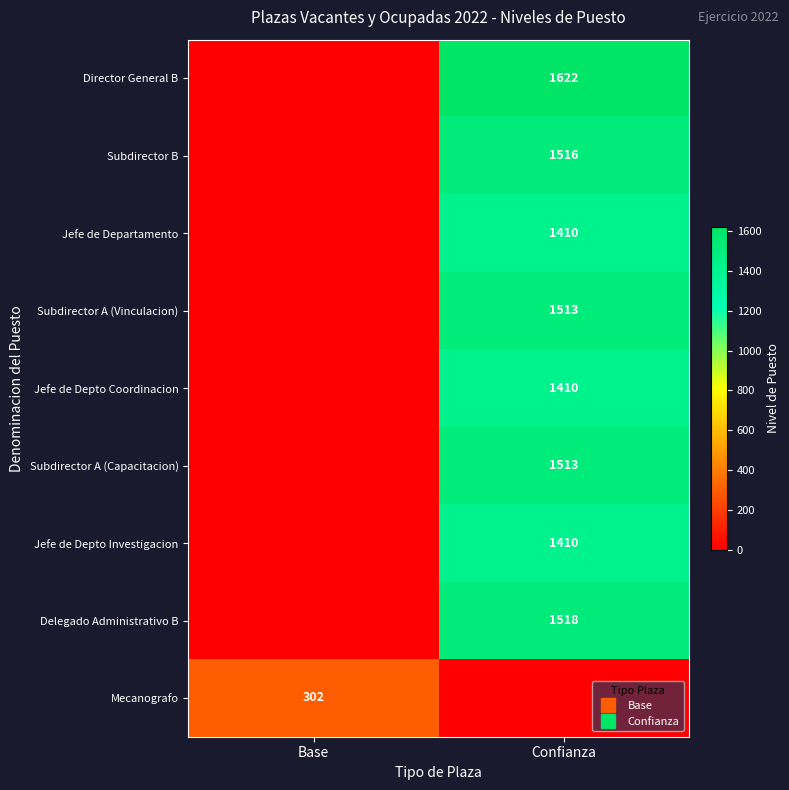

Rank the series by their maximum value, from highest to lowest.

Director General B, Delegado Administrativo B, Subdirector B, Subdirector A (Vinculacion), Subdirector A (Capacitacion), Jefe de Departamento, Jefe de Depto Coordinacion, Jefe de Depto Investigacion, Mecanografo